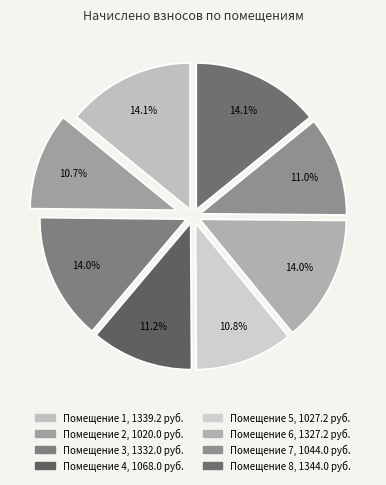

Which category has the biggest portion of the pie?

8